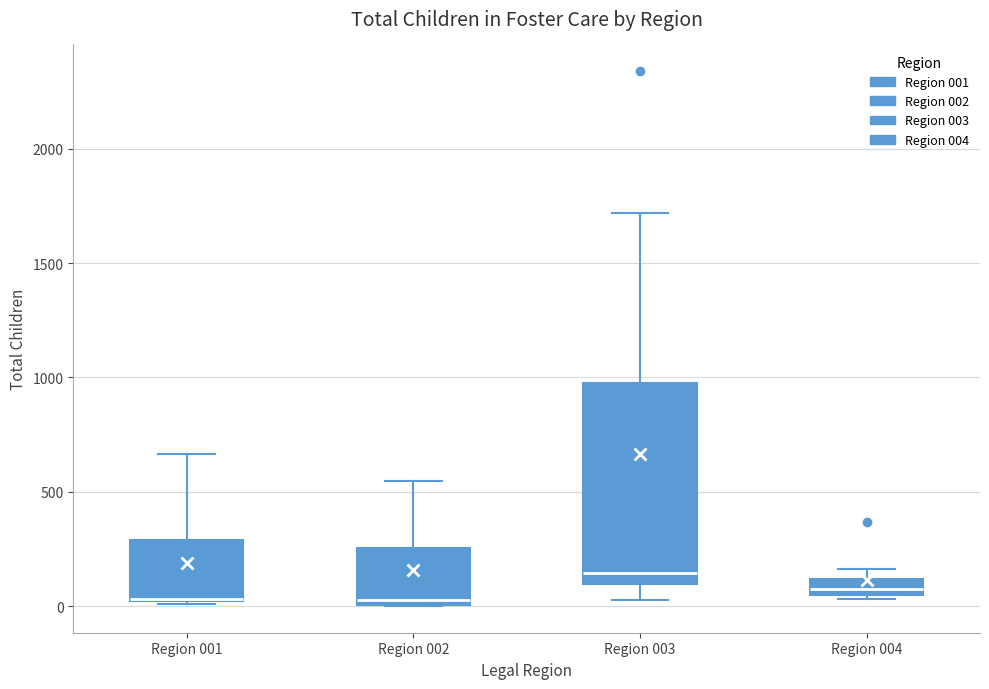

Comparing the boxes themselves (not the whiskers), which one is the tallest?

Region 003